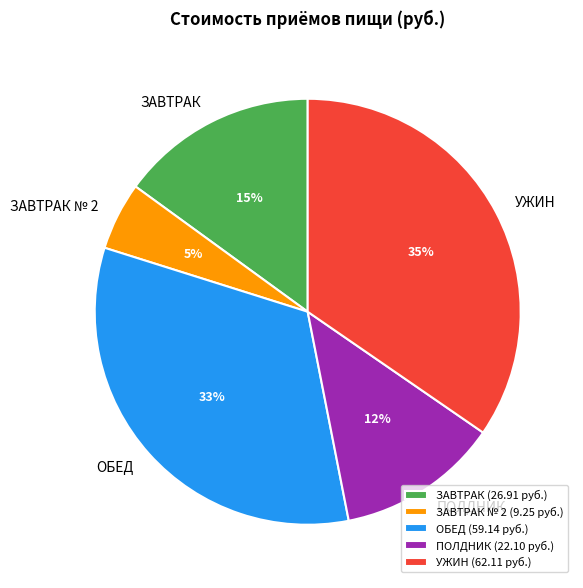

Is it true that ЗАВТРАК № 2 is 5% of the pie?

True